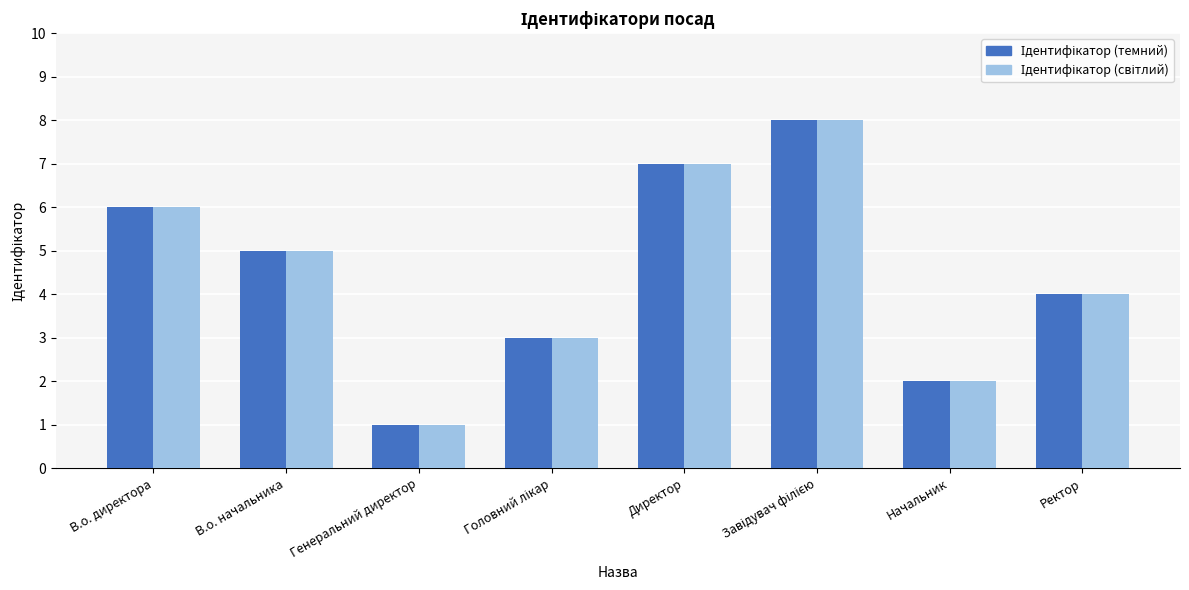

How many bars are there in total?

16